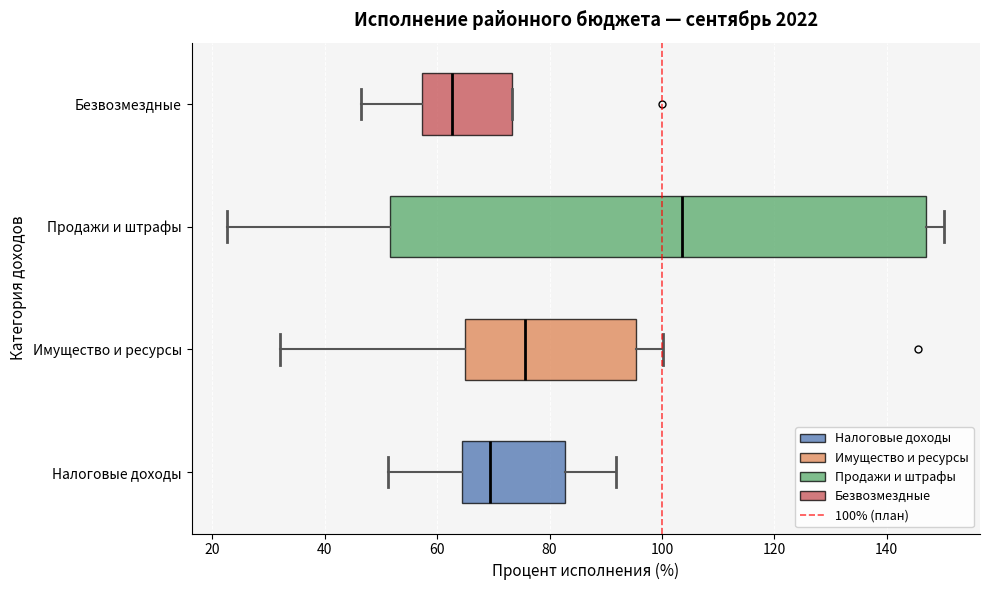

Which box has the furthest to the right median line?

Продажи и штрафы